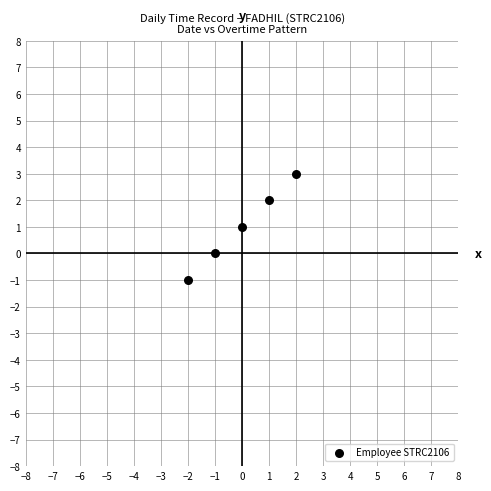

What is the range of X values (max minus min)?

4